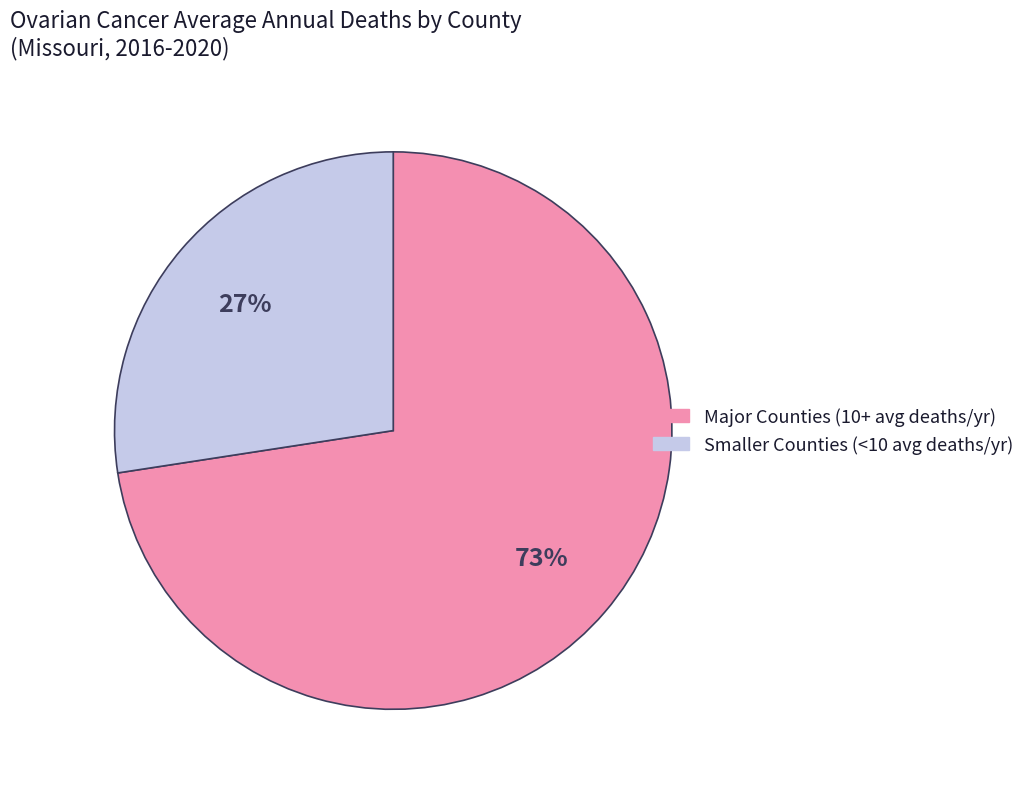

To the nearest percent, what is the average slice percentage?

50%